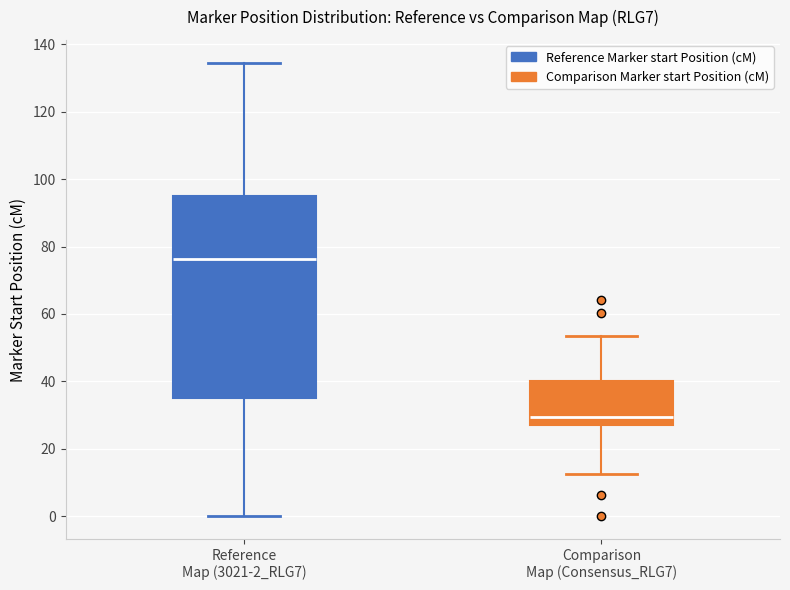

Reading left to right, transcribe this box plot: for each box, give where its median line is, the range the box spans, and where its two whiskers end, as read against the y-axis. The values are not printed on the chart, so give them approximately, as read against the axis.

Reference Map (3021-2_RLG7): median 76, box 36 to 94, whiskers 0 to 134
Comparison Map (Consensus_RLG7): median 30, box 28 to 40, whiskers 12 to 54